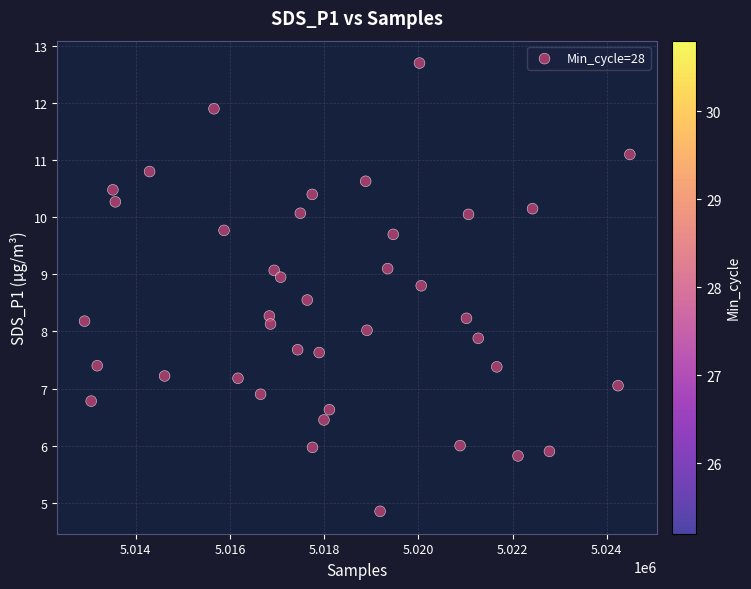

What is the range of X values (max minus min)?

11579.0